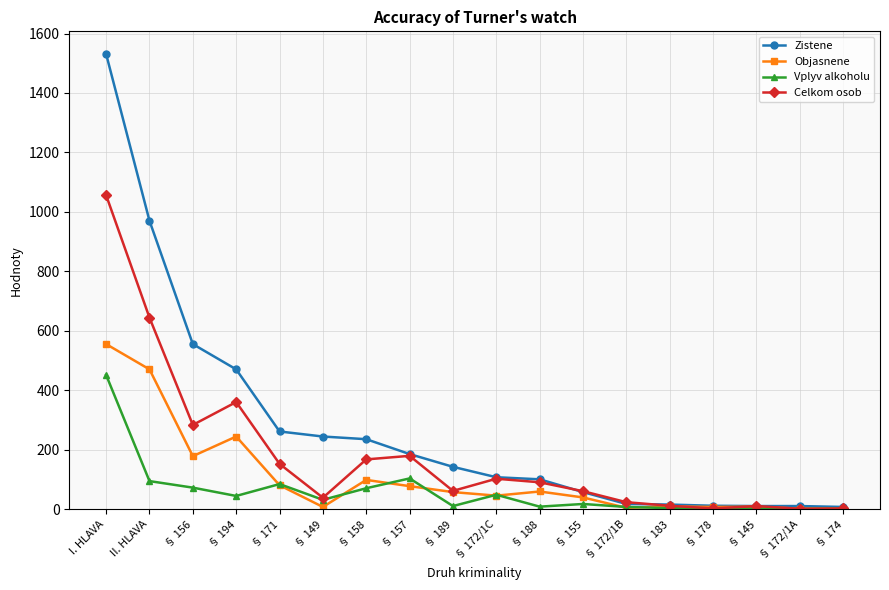

What are all the series names shown in the legend?

Zistene, Objasnene, Vplyv alkoholu, Celkom osob